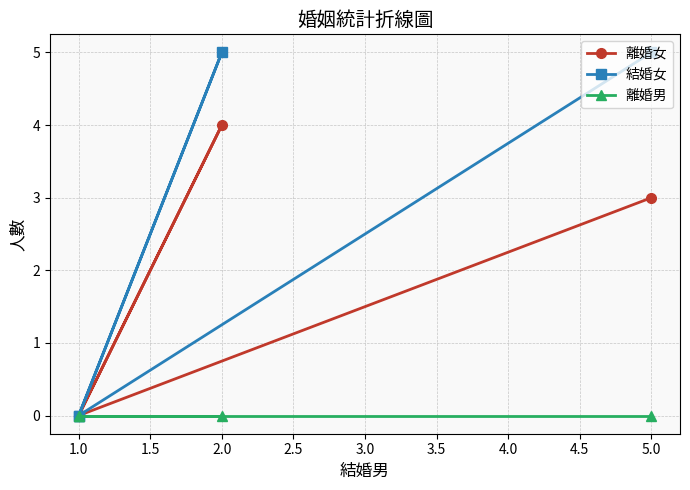

What are all the series names shown in the legend?

離婚女, 結婚女, 離婚男